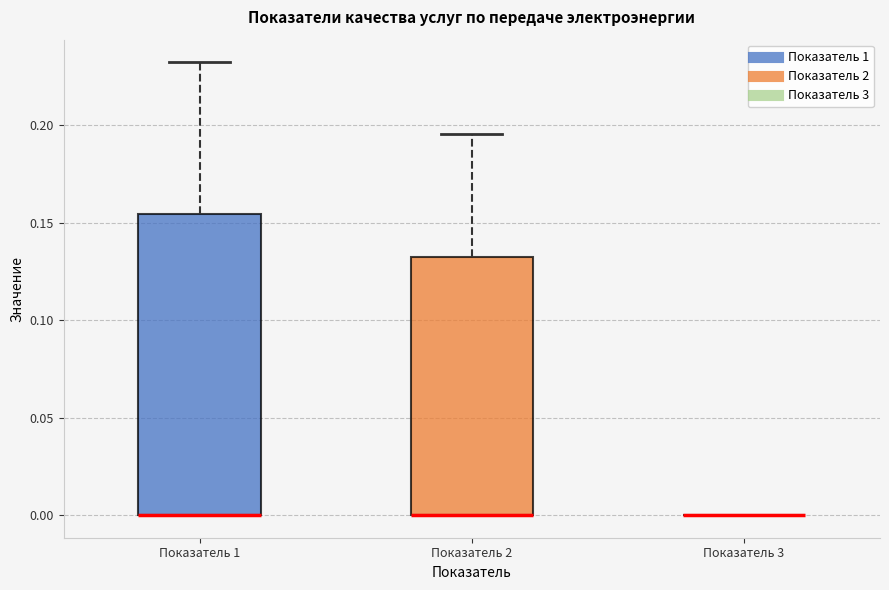

Reading left to right, read every box against the y-axis: the position of its median line, the range the box covers, and the ends of its whiskers. The values are not printed on the chart, so give them approximately, as read against the axis.

Показатель 1: median 0.000 (drawn on the box's lower edge), box 0.000 to 0.155, whiskers 0.000 to 0.230
Показатель 2: median 0.000 (drawn on the box's lower edge), box 0.000 to 0.130, whiskers 0.000 to 0.195
Показатель 3: box collapsed to a line at 0.000, whiskers 0.000 to 0.000